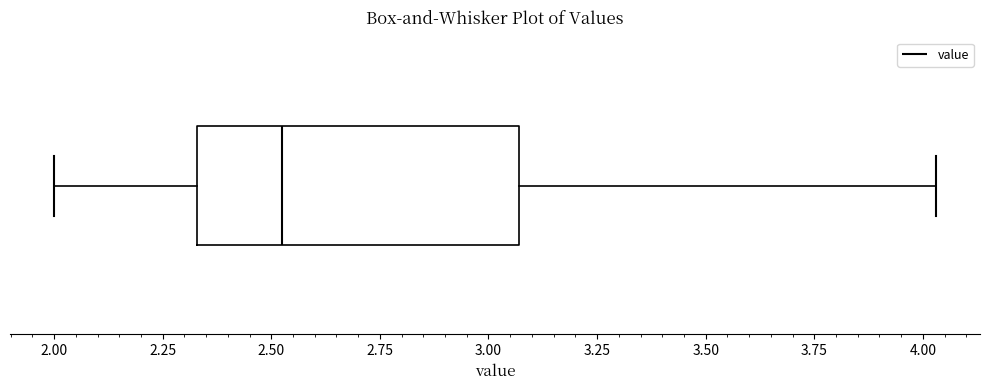

Read this box plot against the x-axis: the position of the median line, the range covered by the box, and the ends of both whiskers. The values are not printed on the chart, so give them approximately, as read against the axis.

median 2.55, box 2.35 to 3.05, whiskers 2.00 to 4.05